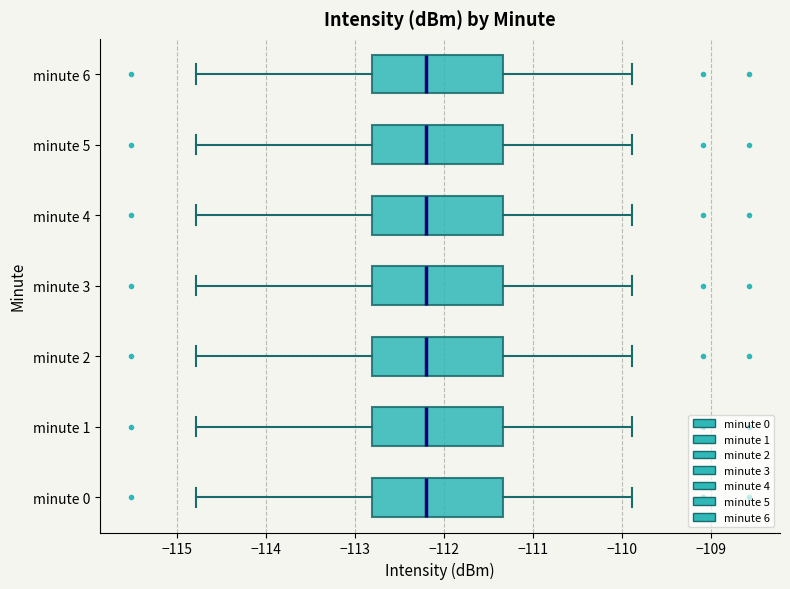

Where does the median line of the box for minute 0 sit on the x-axis? The values are not printed on the chart, so give them approximately, as read against the axis.

-112.2